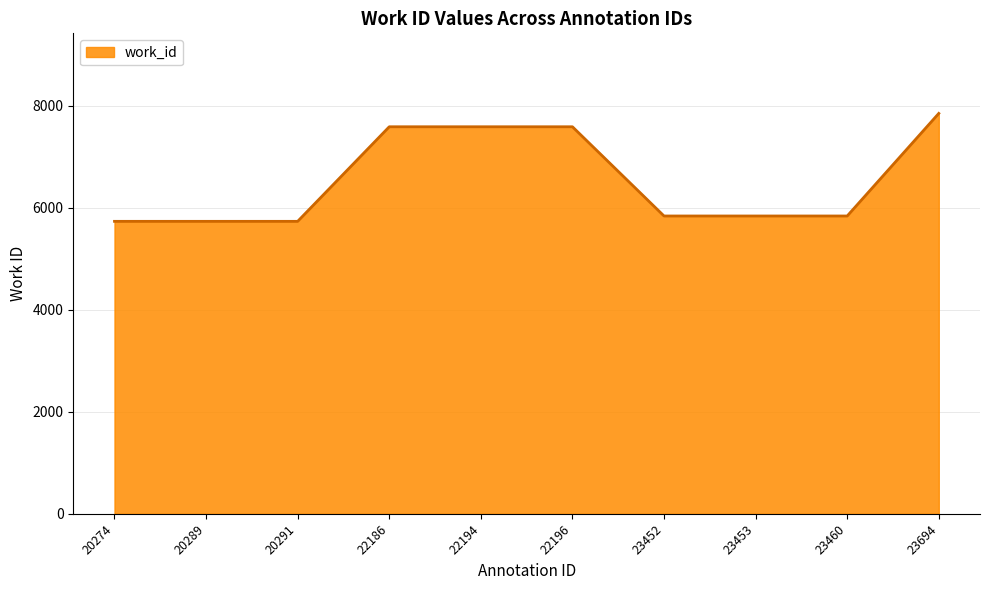

Which category has the highest value across all series?

23694